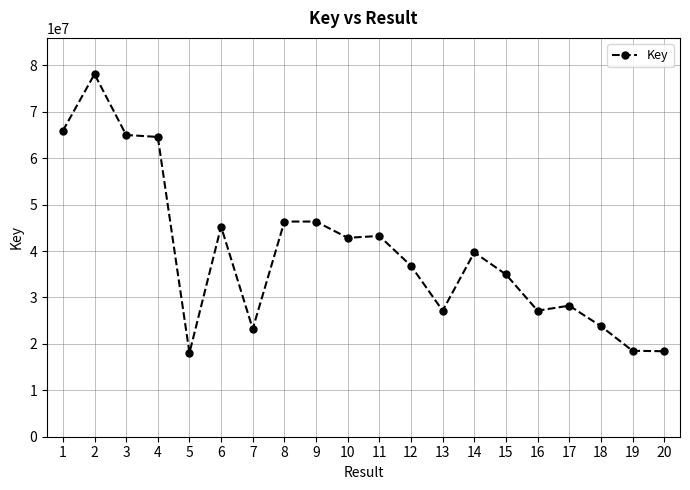

Is it true that the value at 14 is 60800439?

False